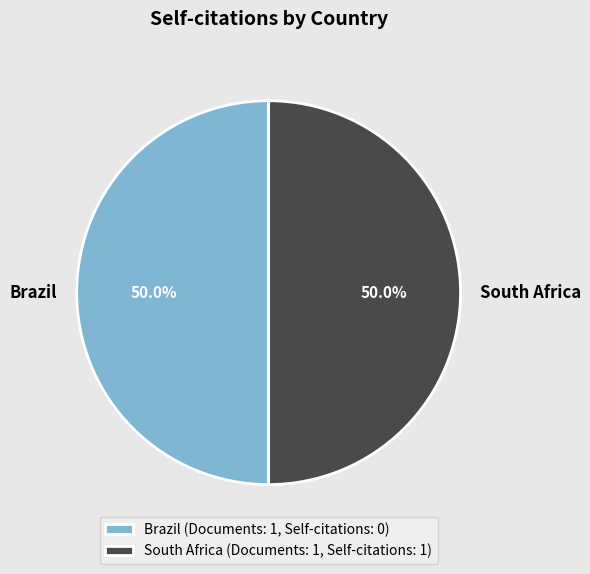

How many segments does this pie chart have?

2